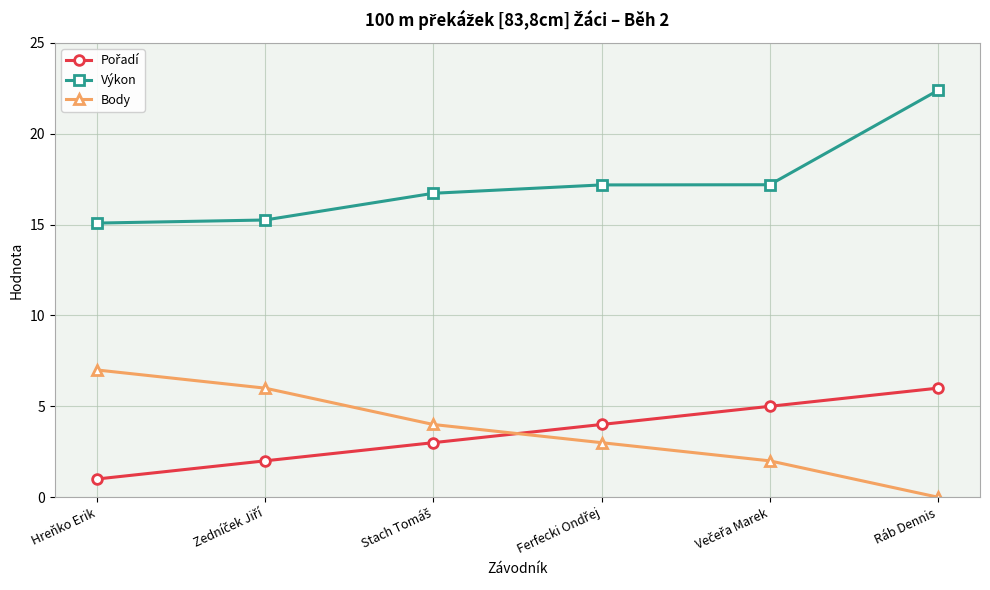

What is the difference between the highest and lowest values at Ráb Dennis?

22.4